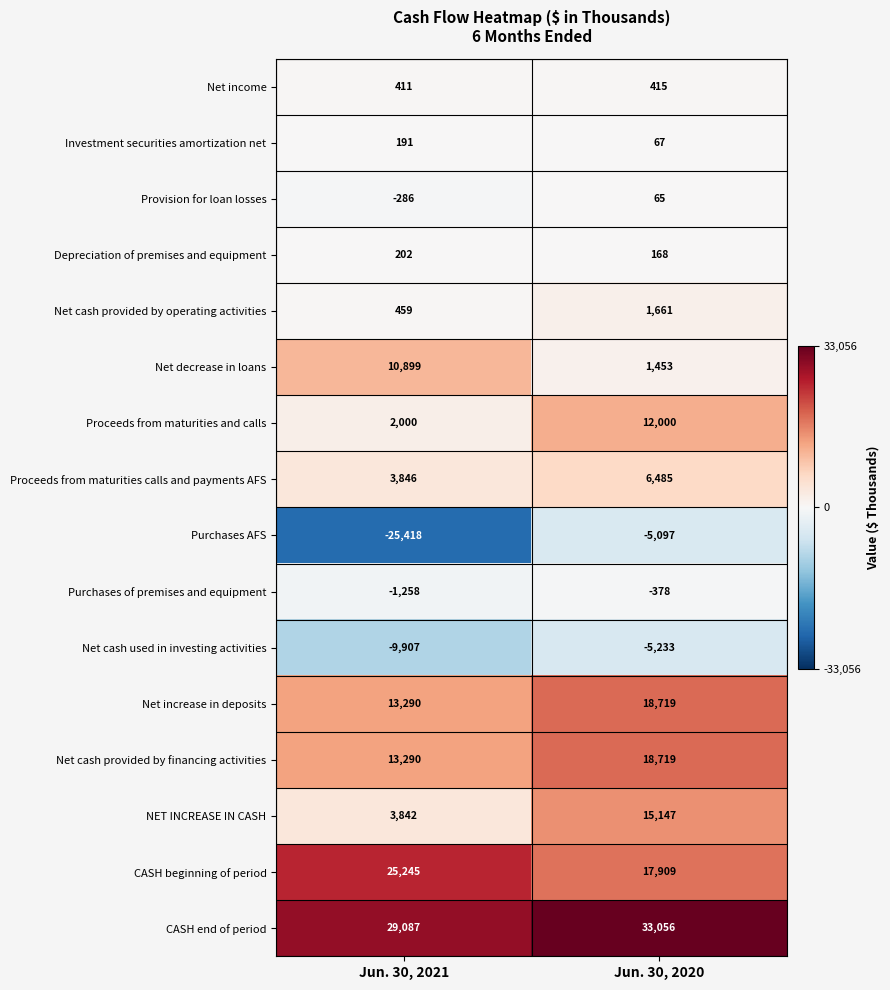

What is the difference between the Net increase in deposits values at Jun. 30, 2021 and Jun. 30, 2020?

5429